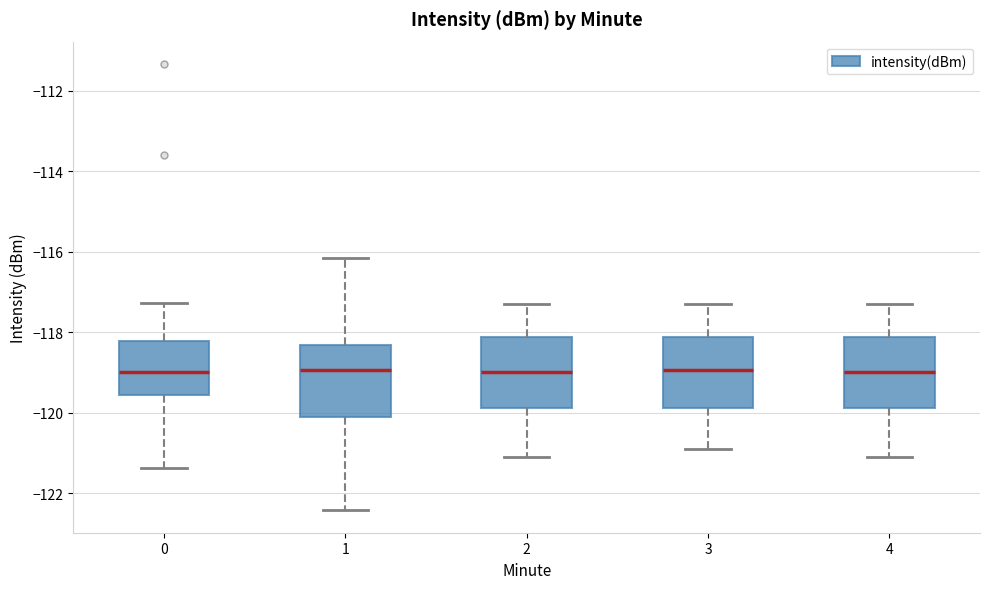

Reading left to right, read every box against the y-axis: the position of its median line, the range the box covers, and the ends of its whiskers. The values are not printed on the chart, so give them approximately, as read against the axis.

0: median -119.0, box -119.6 to -118.2, whiskers -121.4 to -117.2
1: median -119.0, box -120.2 to -118.4, whiskers -122.4 to -116.2
2: median -119.0, box -119.8 to -118.2, whiskers -121.0 to -117.2
3: median -119.0, box -119.8 to -118.2, whiskers -120.8 to -117.2
4: median -119.0, box -119.8 to -118.2, whiskers -121.0 to -117.2